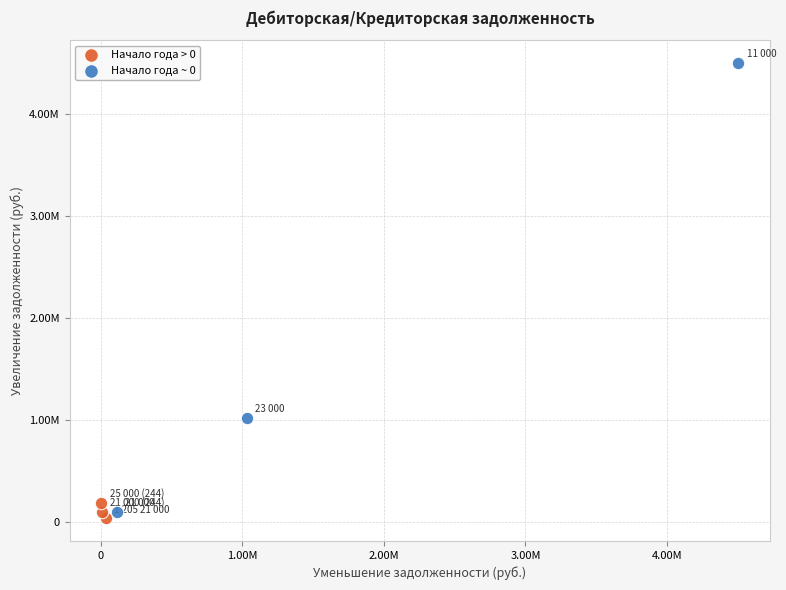

Which series contains the lowest Y value?

Начало года > 0